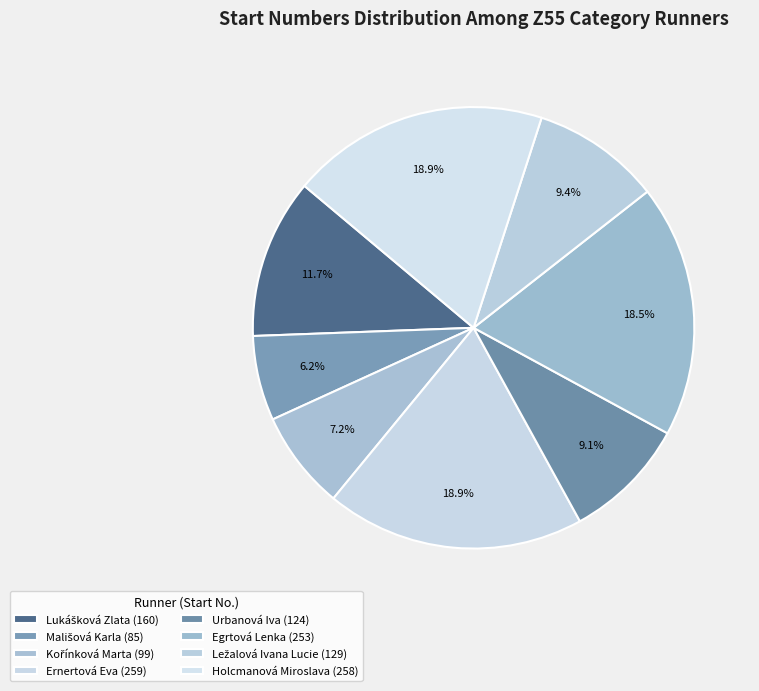

How many segments does this pie chart have?

8